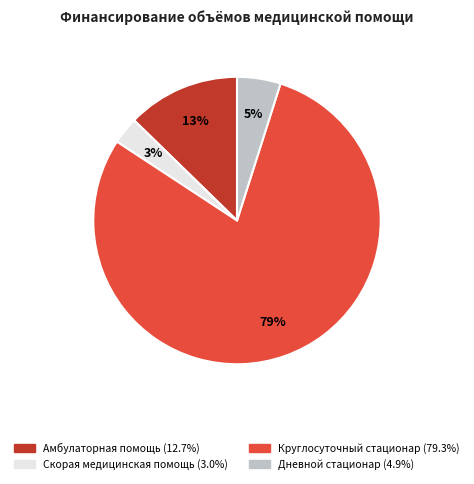

Which category has the smallest portion of the pie?

Скорая медицинская помощь